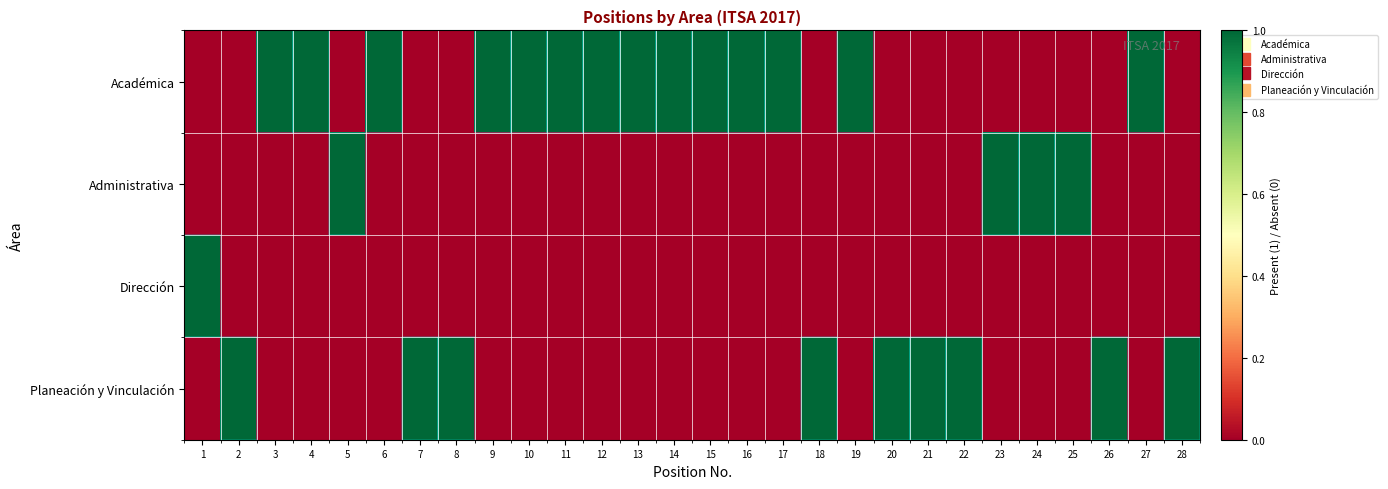

Which category has the highest value across all series?

3